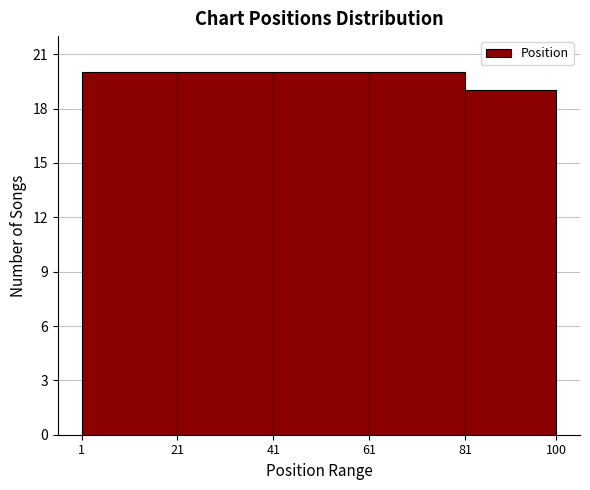

How tall is the bar that spans 81 to 100 on the x-axis? The values are not printed on the chart, so give them approximately, as read against the axis.

19